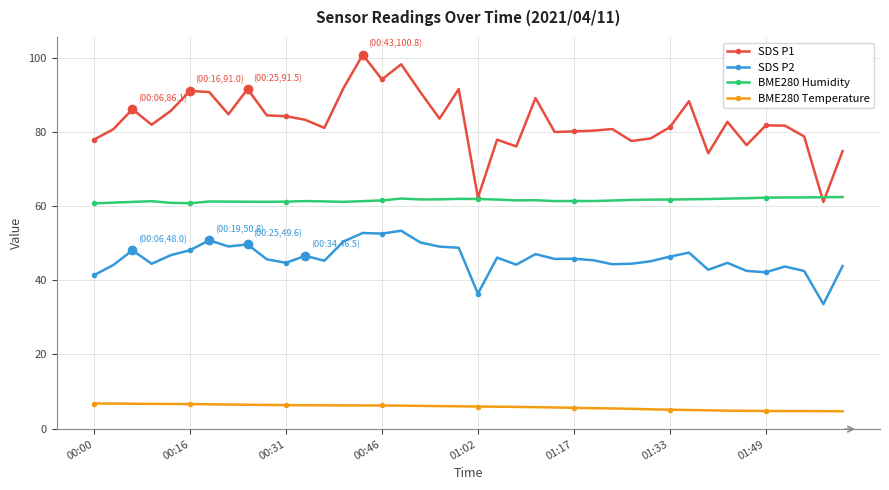

What is the lowest value of the BME280 Humidity series?

60.7